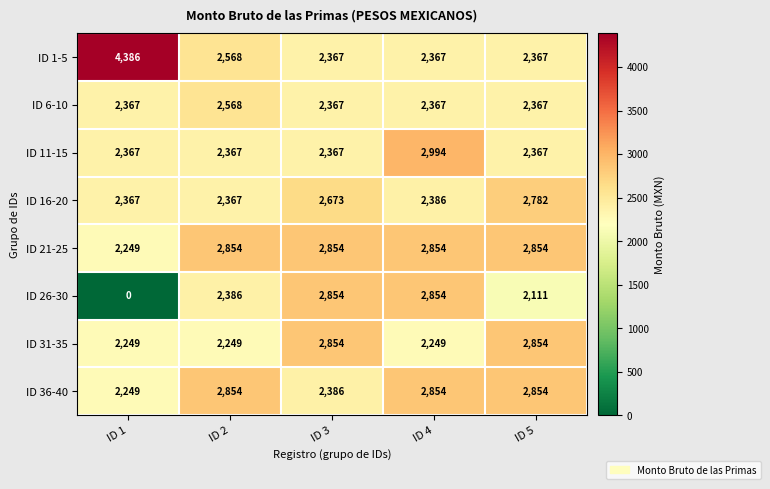

Between ID 2 and ID 4, which series saw the biggest shift?

ID 11-15